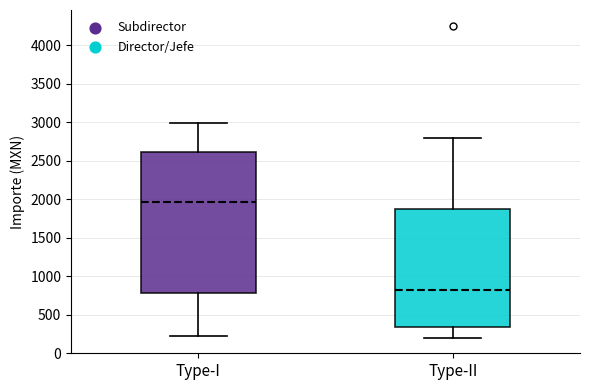

Which box is the tallest, from its lower edge to its upper edge?

Type-I